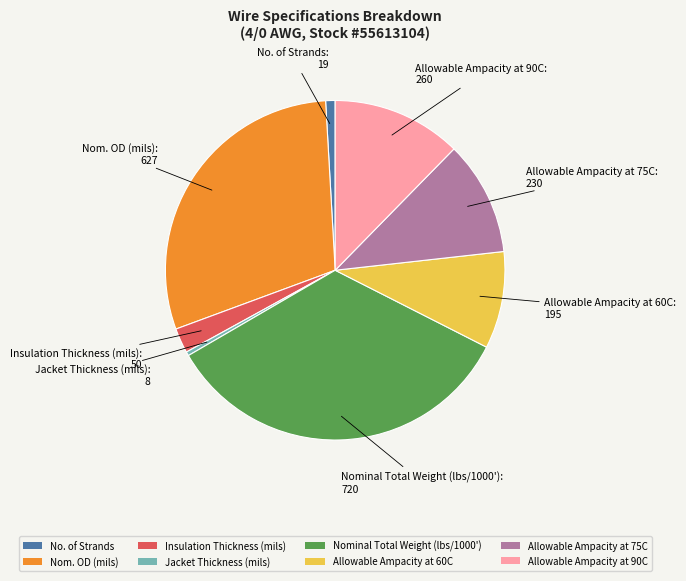

Does Allowable Ampacity at 90C account for over 50% of the chart?

No